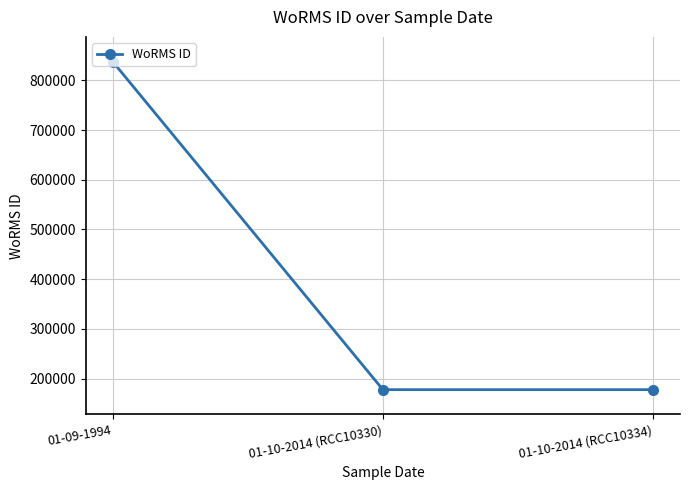

What is the ratio of the value at 01-10-2014 (RCC10330) to the value at 01-09-1994?

0.2